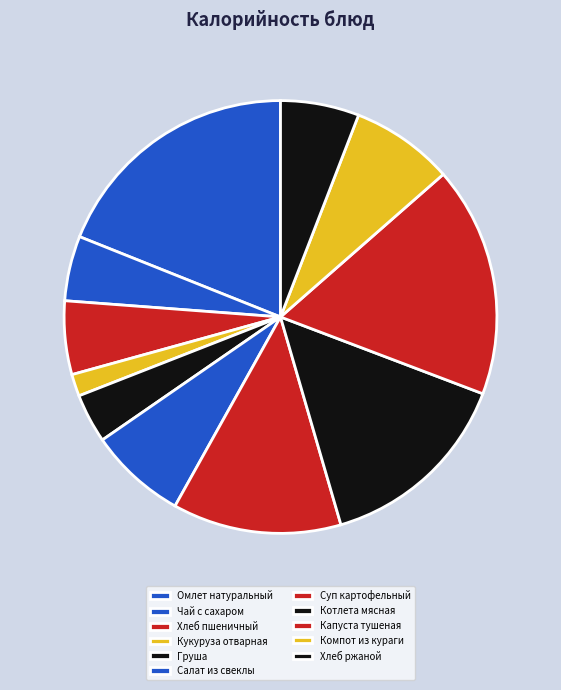

Which slice is the largest?

Омлет натуральный